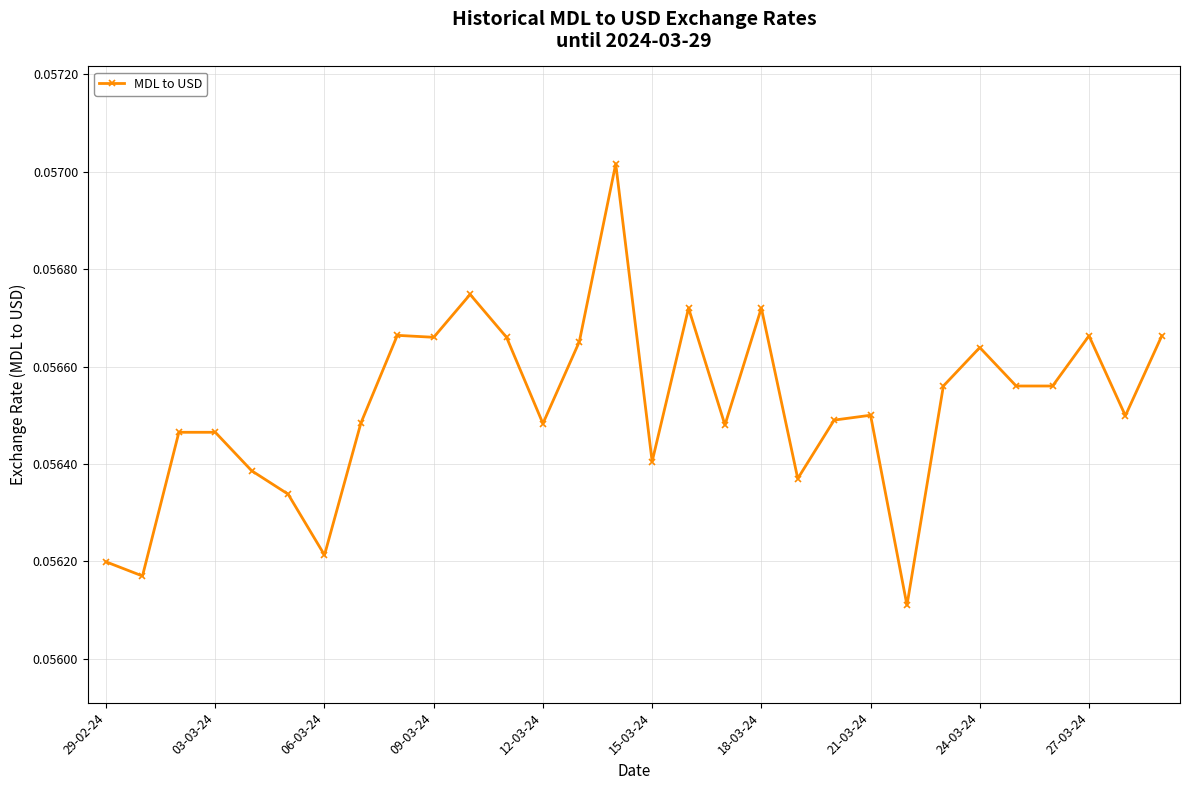

What is the sum of all values?

1.7